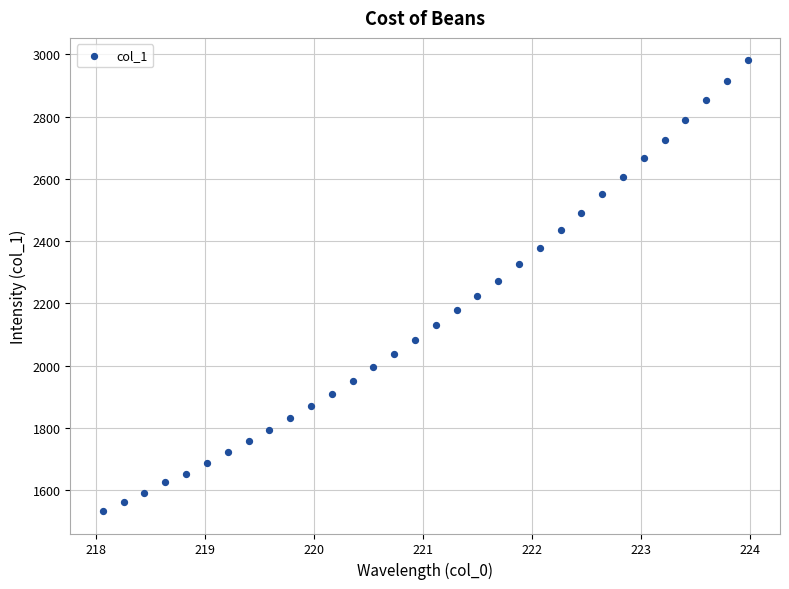

What is the range of Y values (max minus min)?

1448.1